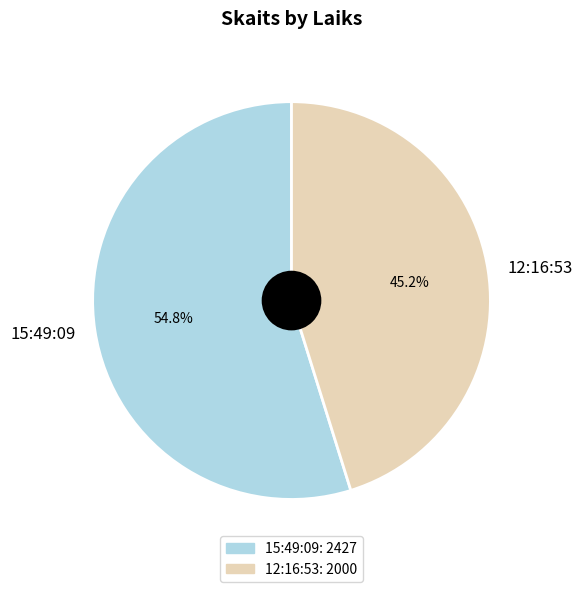

How much of the chart is everything except 15:49:09?

45.2%